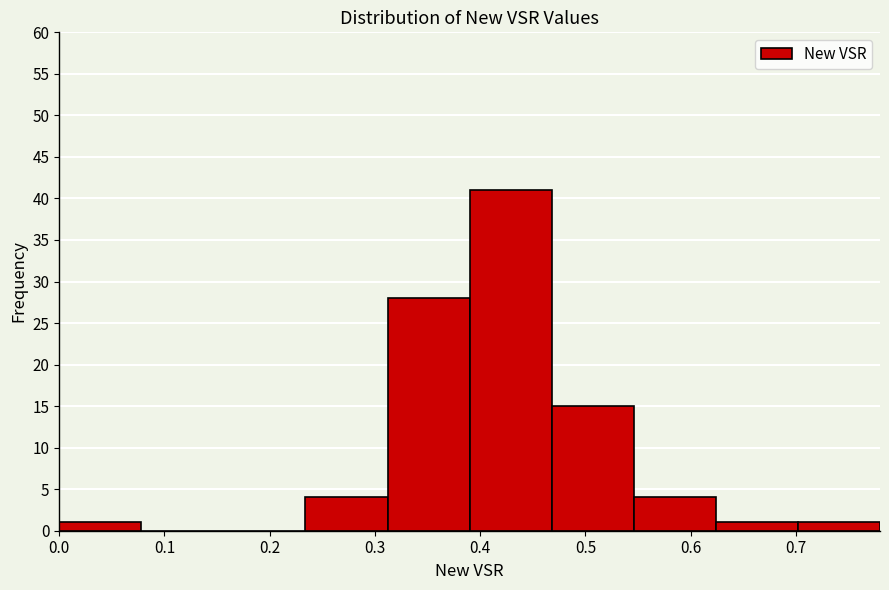

Reading left to right, transcribe this chart: for each bar, give the range it covers on the x-axis and its height. Neither the bar edges nor the heights are printed on the chart, so give them approximately, as read against the axes.

0.000 to 0.078: 1
0.078 to 0.156: 0
0.156 to 0.234: 0
0.234 to 0.312: 4
0.312 to 0.390: 28
0.390 to 0.468: 41
0.468 to 0.546: 15
0.546 to 0.624: 4
0.624 to 0.702: 1
0.702 to 0.780: 1